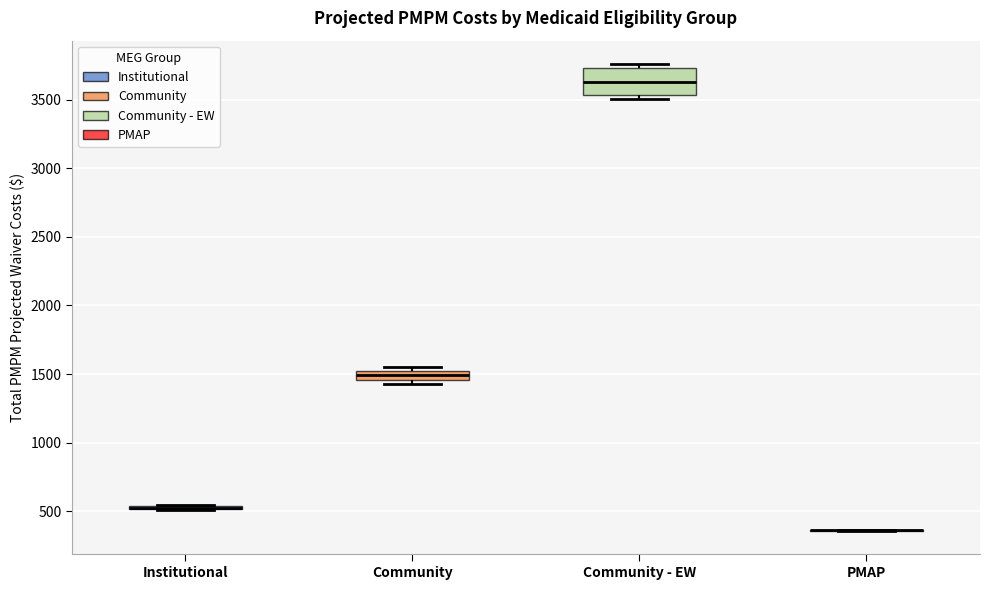

Where is the upper edge of the box for Institutional on the y-axis? The values are not printed on the chart, so give them approximately, as read against the axis.

550